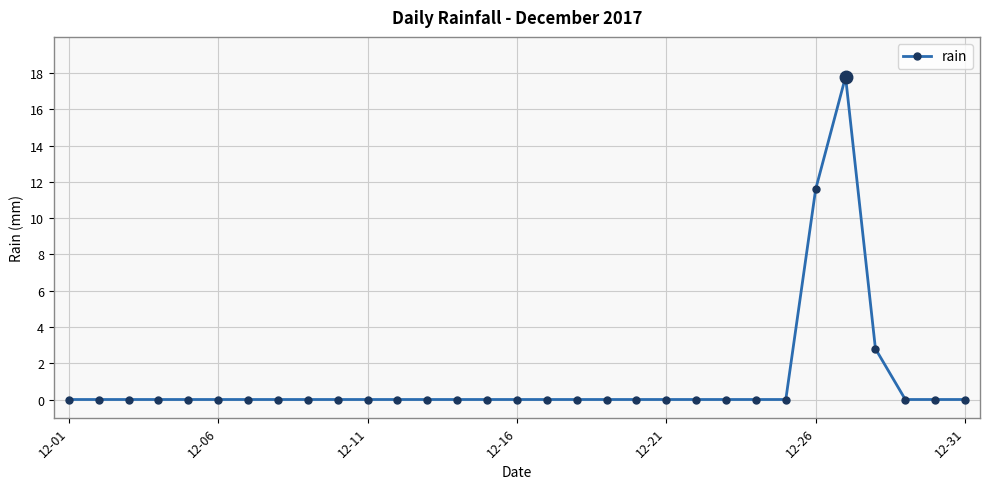

What is the sum of all values?

32.2